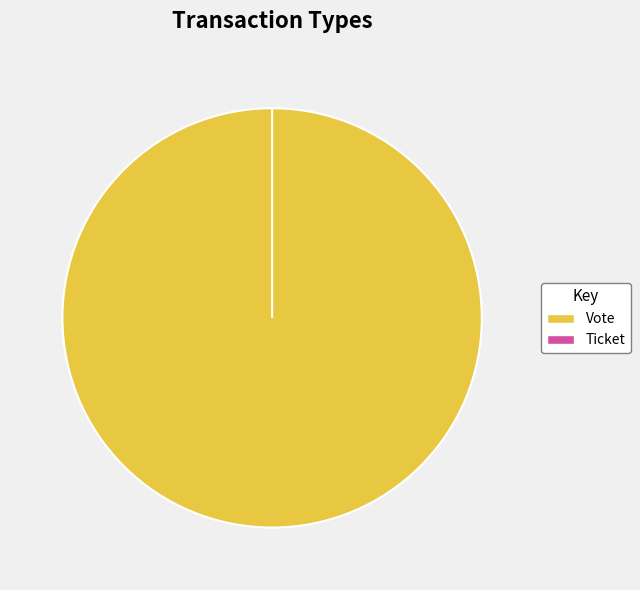

How many slices are in this pie chart?

2